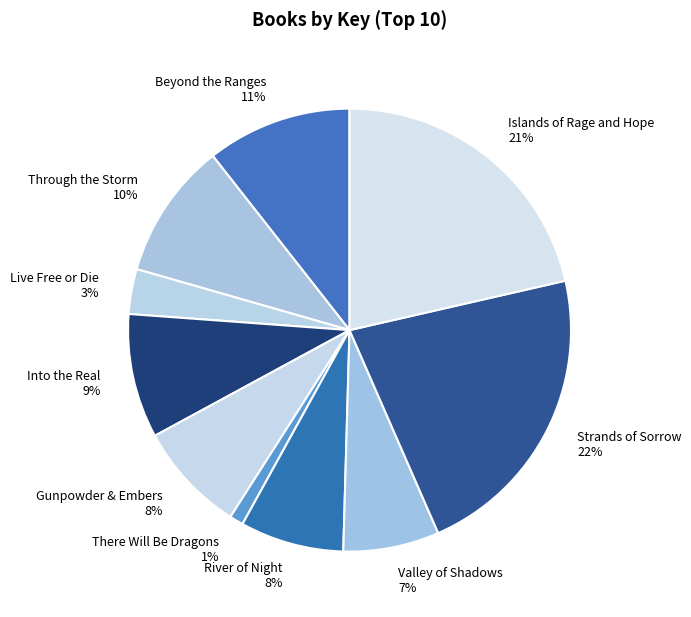

Which slice is the largest?

Strands of Sorrow